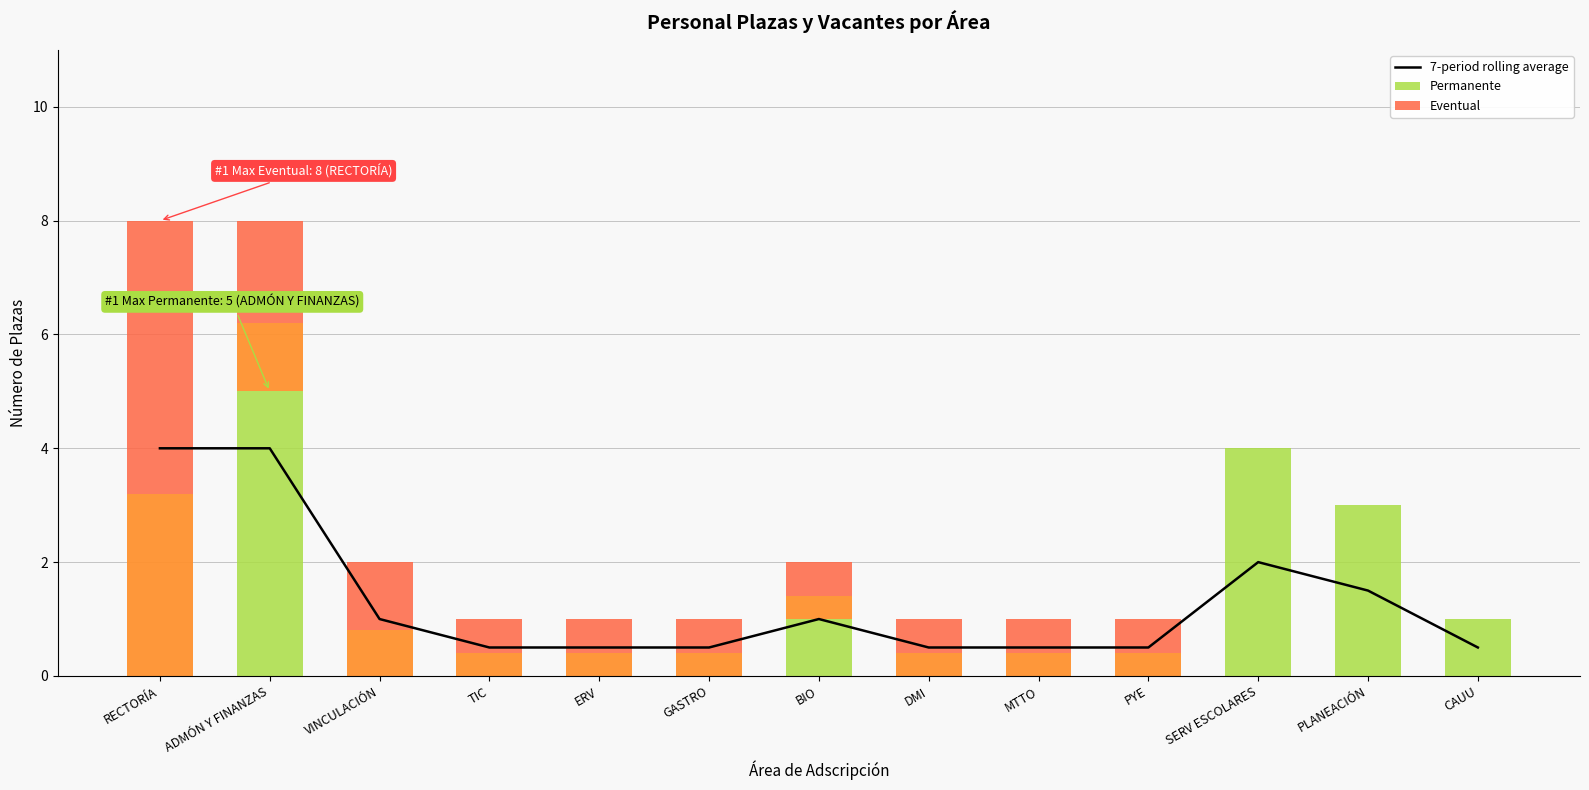

List the series in order of their overall mean, lowest first.

Permanente, 7-period rolling average, Eventual